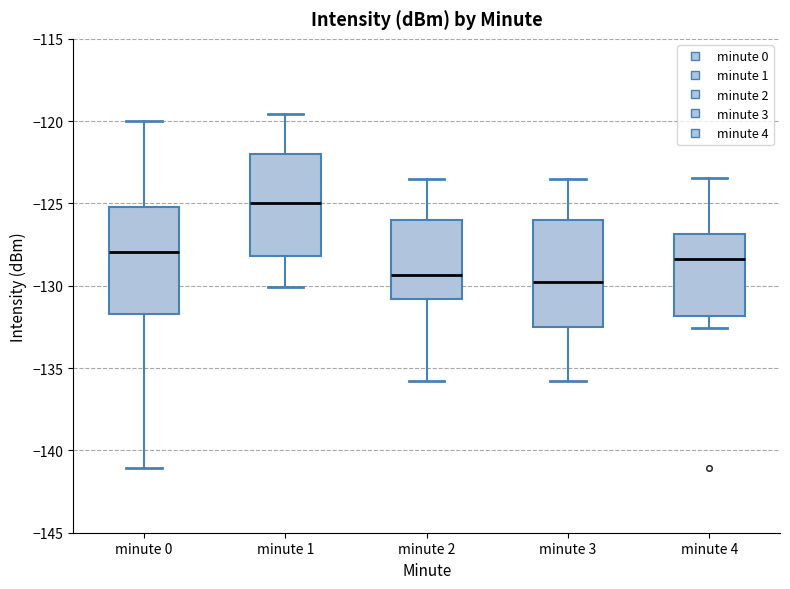

Which box's median line is the highest?

minute 1